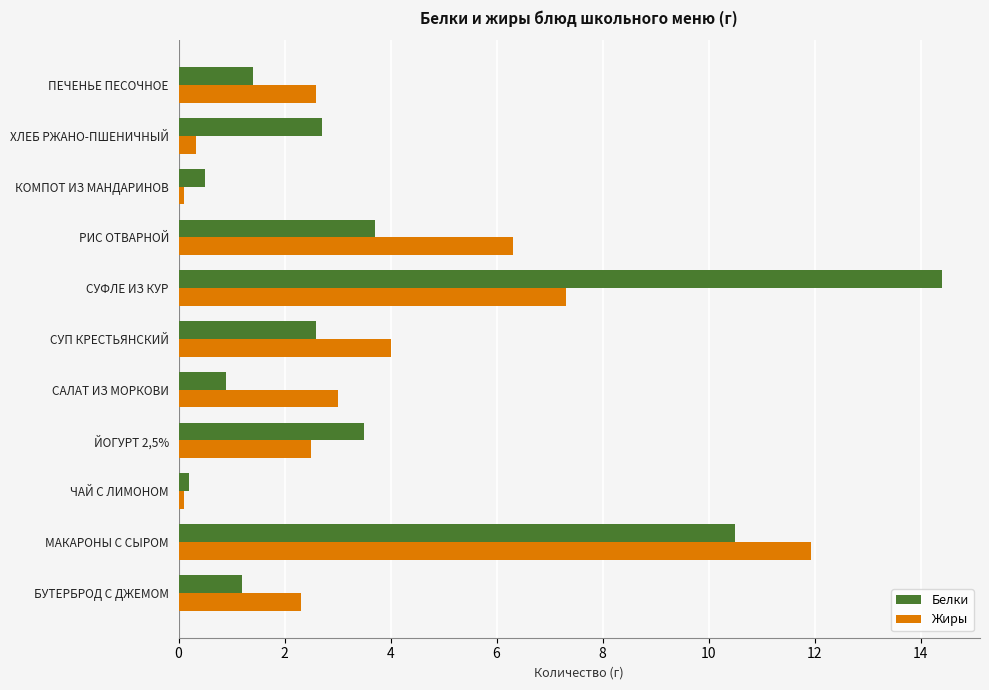

Which category has the highest value in the Жиры series?

МАКАРОНЫ С СЫРОМ